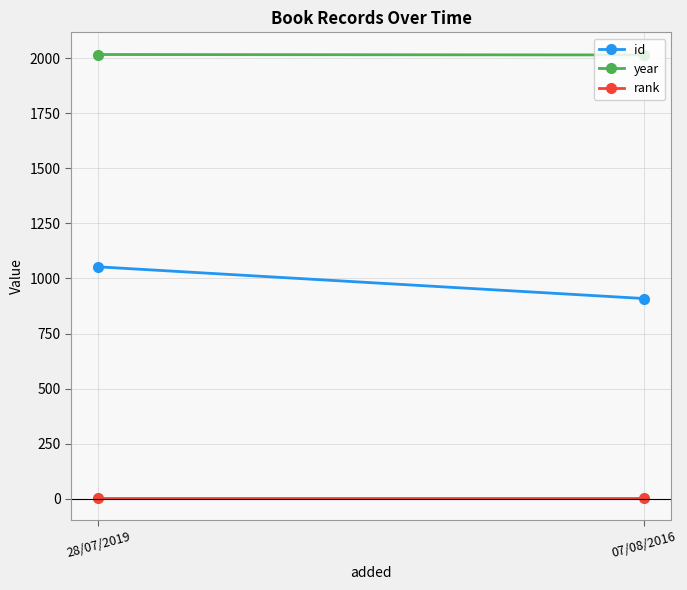

What is the spread (max minus min) of values at 07/08/2016?

2015